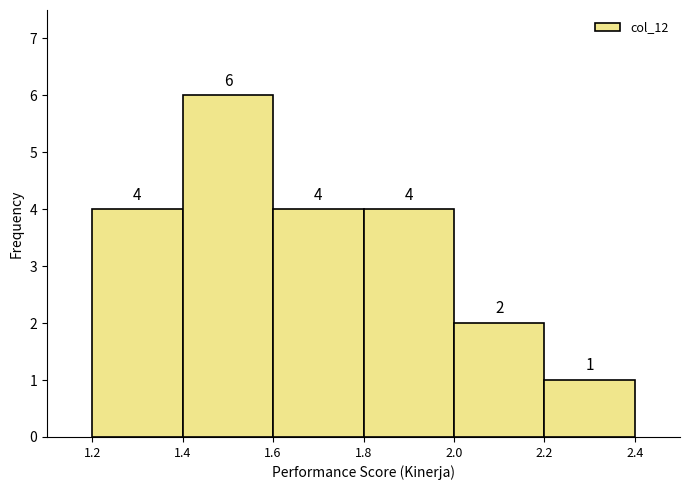

How tall is the bar that spans 2.2 to 2.4 on the x-axis?

1